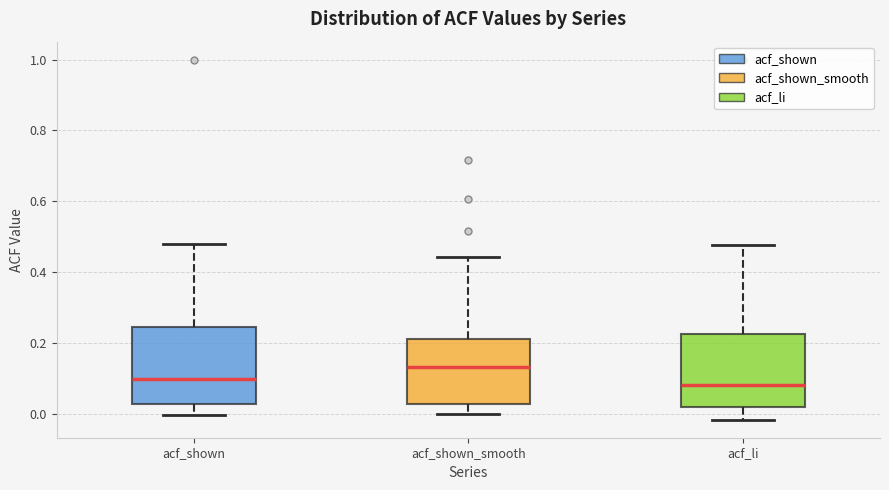

Reading left to right, transcribe this box plot: for each box, give where its median line is, the range the box spans, and where its two whiskers end, as read against the y-axis. The values are not printed on the chart, so give them approximately, as read against the axis.

acf_shown: median 0.10, box 0.02 to 0.24, whiskers 0.00 to 0.48
acf_shown_smooth: median 0.14, box 0.02 to 0.22, whiskers 0.00 to 0.44
acf_li: median 0.08, box 0.02 to 0.22, whiskers -0.02 to 0.48